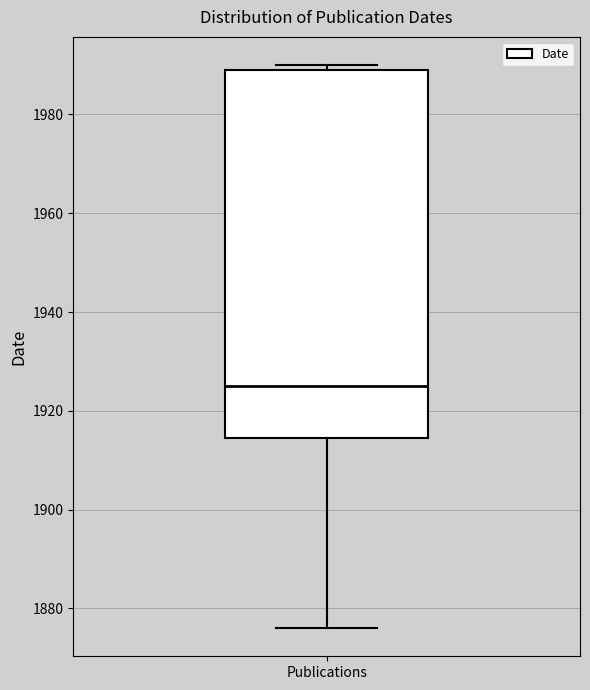

Where does the median line of the box for Publications sit on the y-axis? The values are not printed on the chart, so give them approximately, as read against the axis.

1926